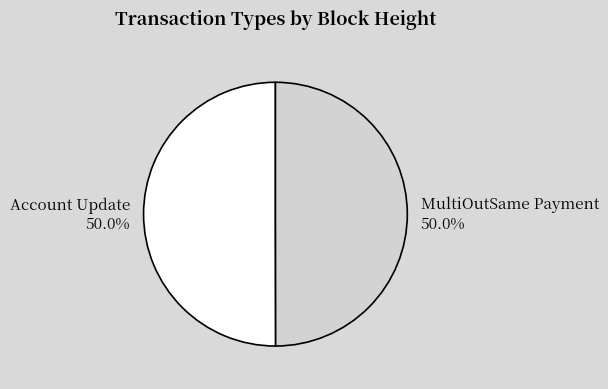

Is the sum of MultiOutSame Payment and Account Update greater than half?

Yes